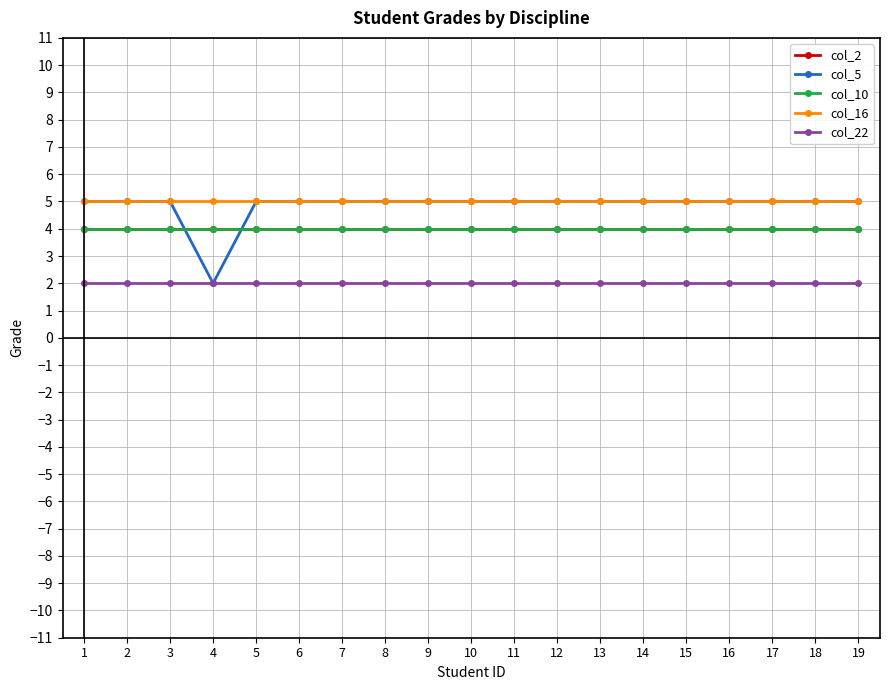

Is this an area chart (filled region under the line)?

No